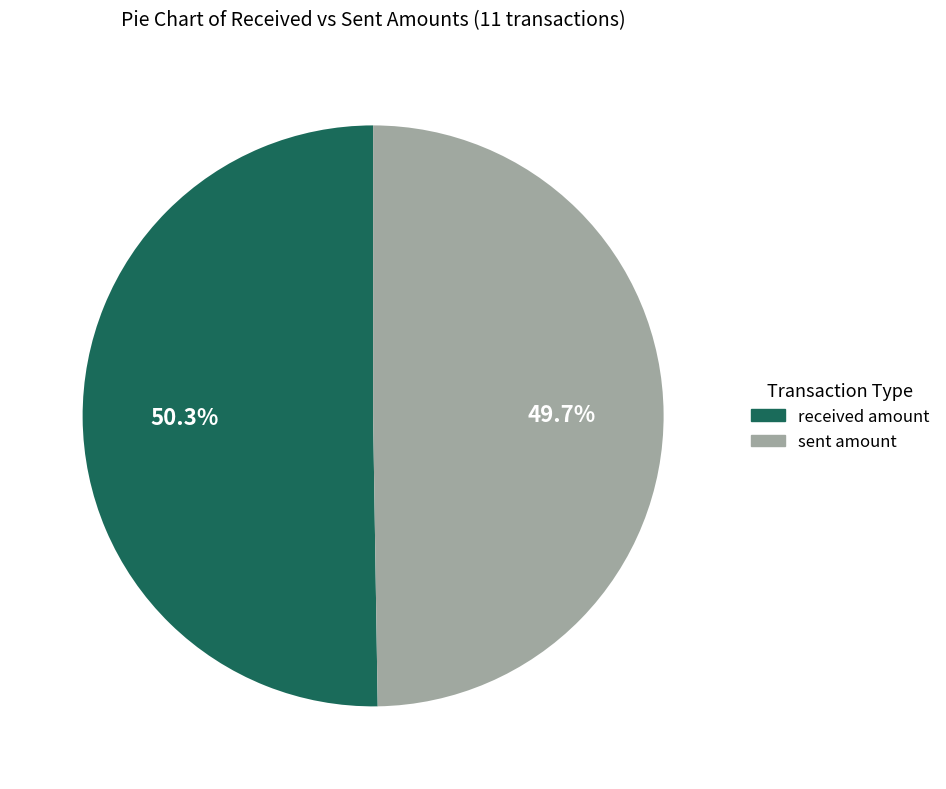

How many segments does this pie chart have?

2